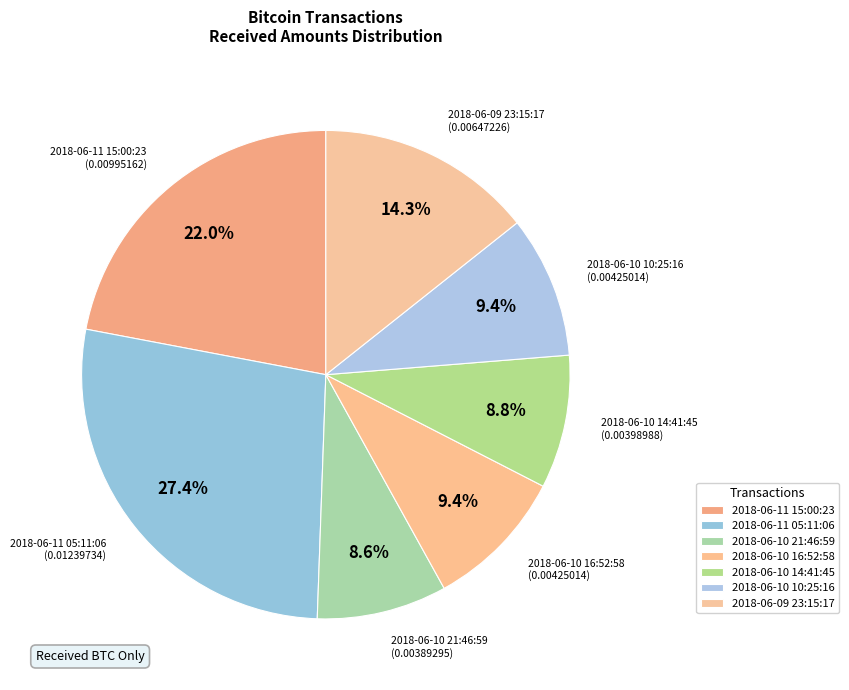

Between 2018-06-10 21:46:59 and 2018-06-10 10:25:16, which is larger?

2018-06-10 10:25:16